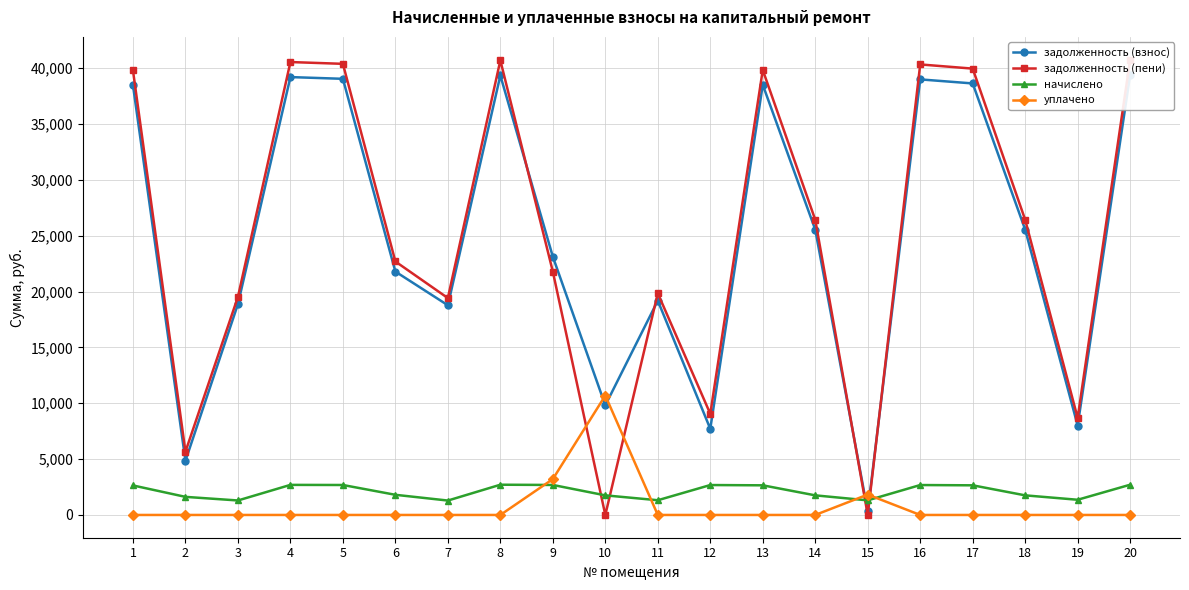

What is the total value across all series at 1?

80905.7